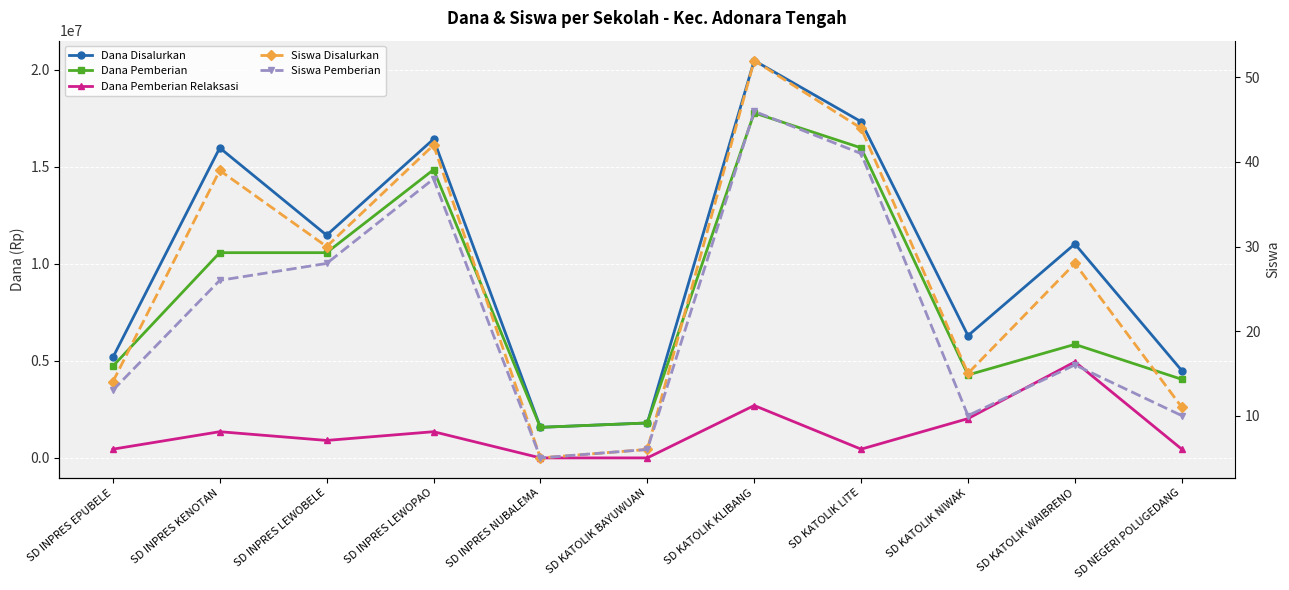

At which label does Dana Pemberian Relaksasi first exceed 900000?

SD INPRES KENOTAN